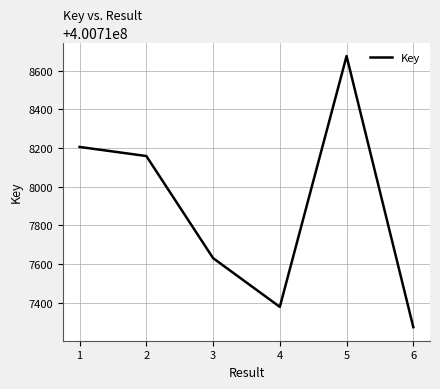

Reading left to right, list all the values displayed in this chart.

400718205	400718158	400717630	400717378	400718675	400717273